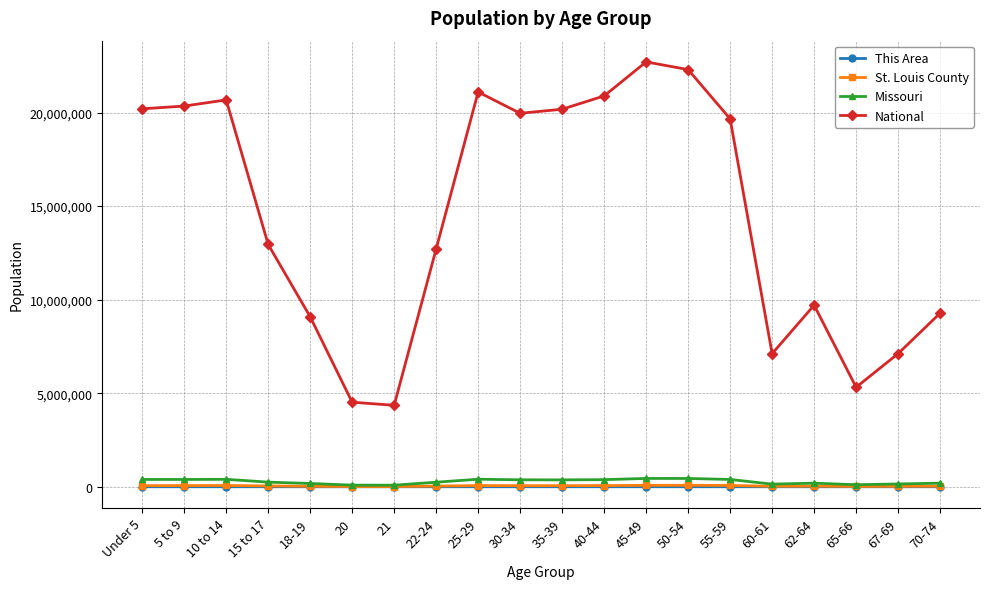

Which label corresponds to the largest value in the chart?

45-49